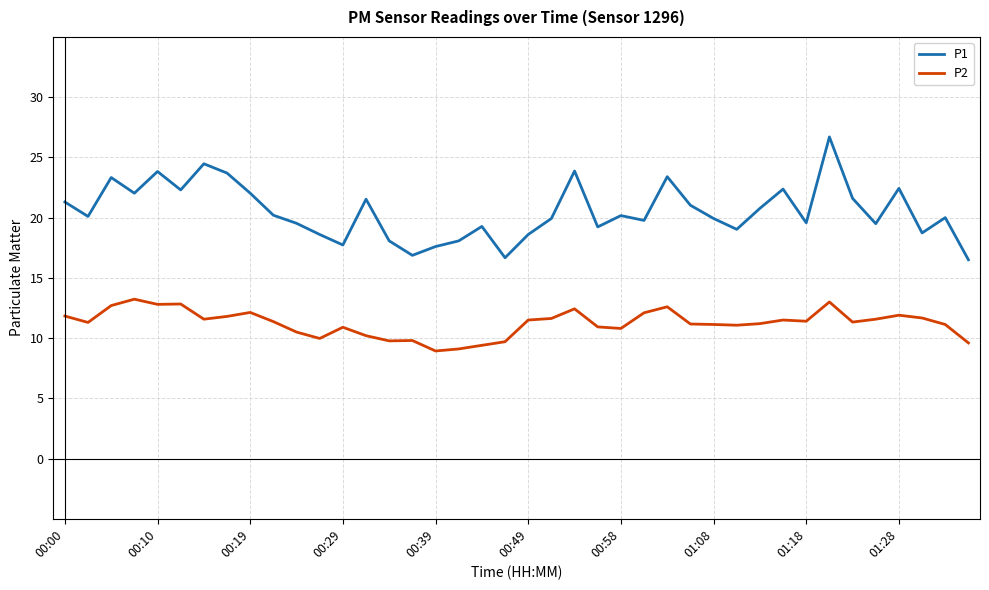

What is the maximum value for P1?

26.7